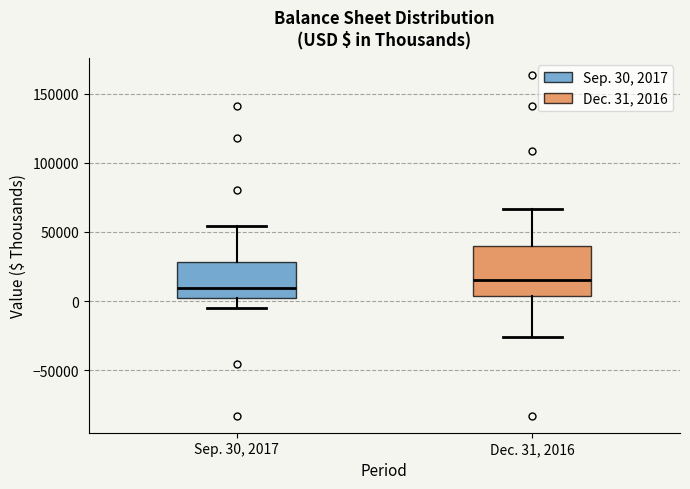

Which box has the highest median line?

Dec. 31, 2016